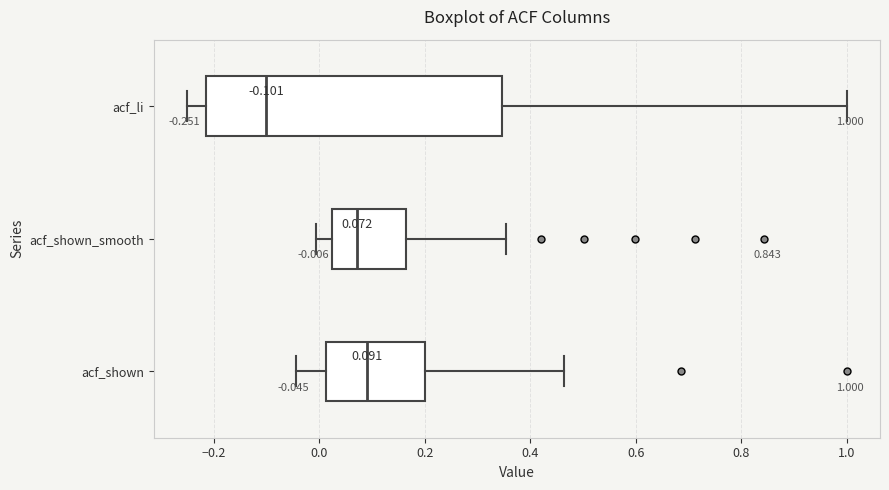

Which box is the widest, from its left edge to its right edge?

acf_li